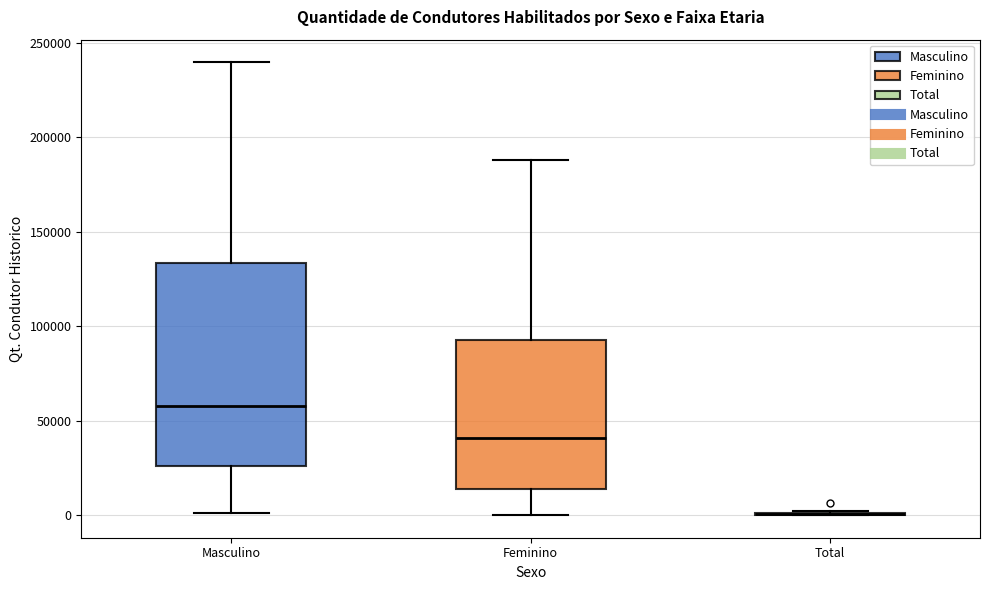

Reading left to right, transcribe this box plot: for each box, give where its median line is, the range the box spans, and where its two whiskers end, as read against the y-axis. The values are not printed on the chart, so give them approximately, as read against the axis.

Masculino: median 60000, box 25000 to 135000, whiskers 0 to 240000
Feminino: median 40000, box 15000 to 90000, whiskers 0 to 190000
Total: box collapsed to a line at 0, whiskers 0 to 0